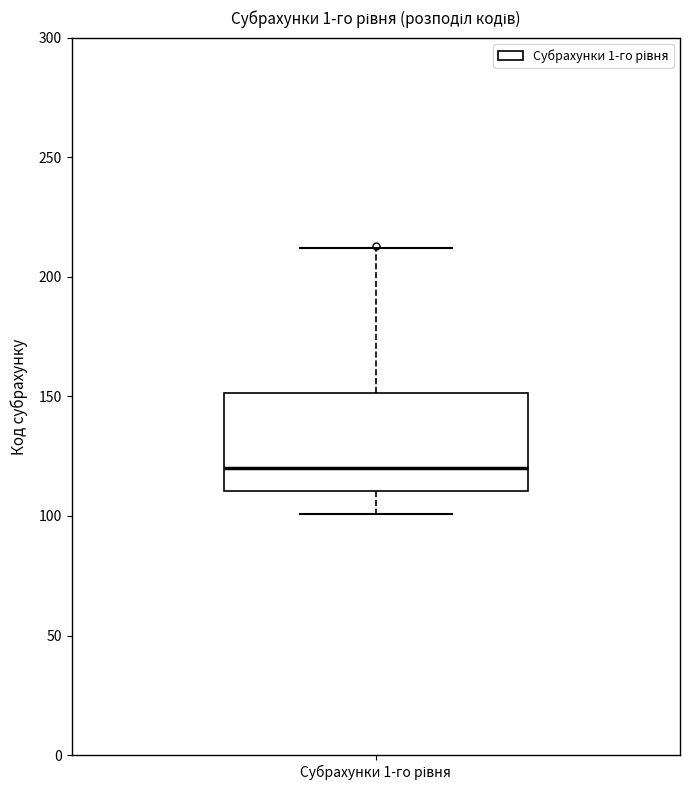

Transcribe this box plot: give where the median line is, the range the box spans, and where the two whiskers end, as read against the y-axis. The values are not printed on the chart, so give them approximately, as read against the axis.

median 120, box 110 to 150, whiskers 100 to 210